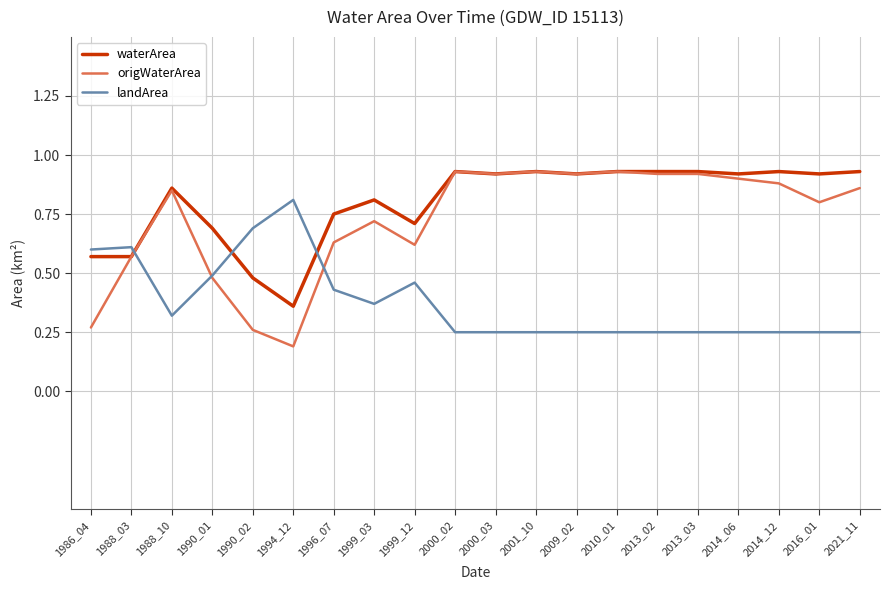

Rank the series by their average value, from lowest to highest.

landArea, origWaterArea, waterArea